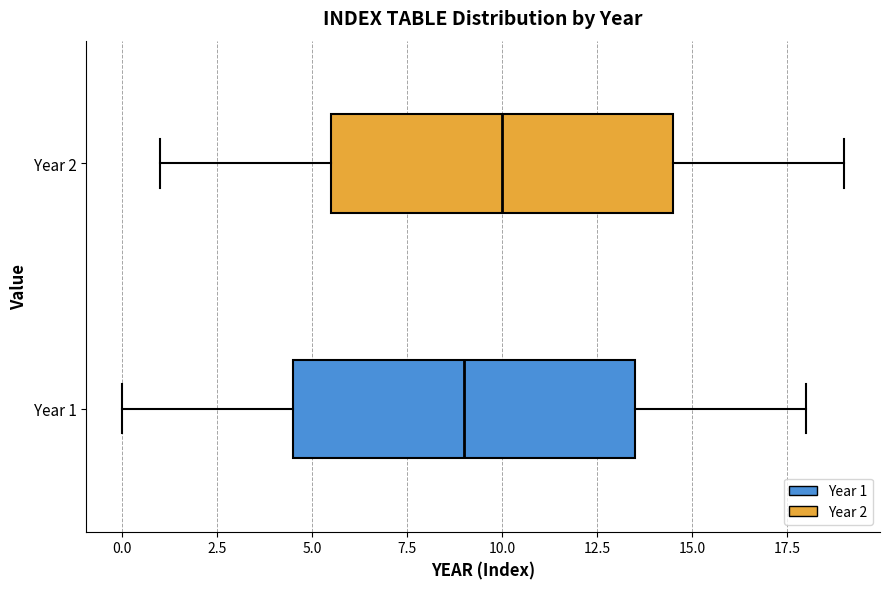

Reading bottom to top, read every box against the x-axis: the position of its median line, the range the box covers, and the ends of its whiskers. The values are not printed on the chart, so give them approximately, as read against the axis.

Year 1: median 9.0, box 4.5 to 13.5, whiskers 0.0 to 18.0
Year 2: median 10.0, box 5.5 to 14.5, whiskers 1.0 to 19.0